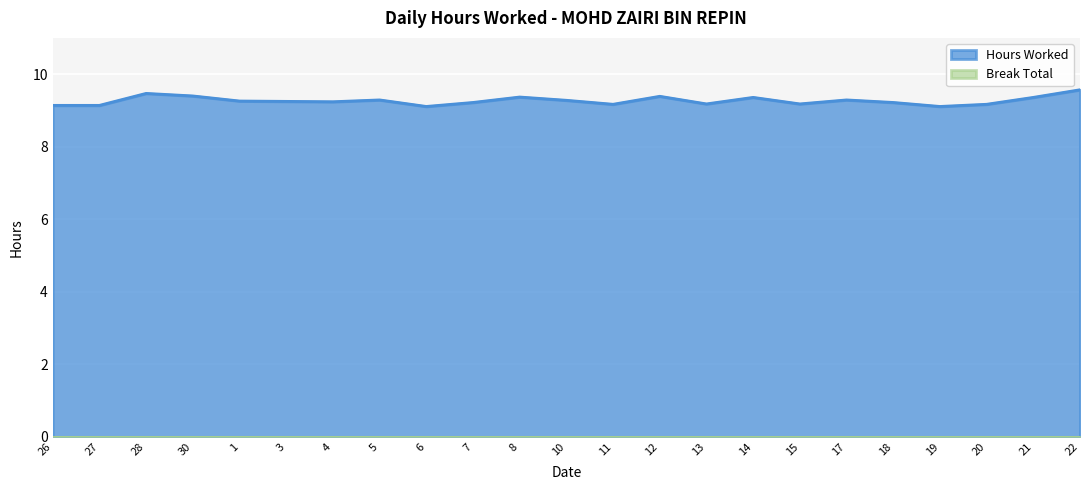

How many lines are shown in the chart?

2